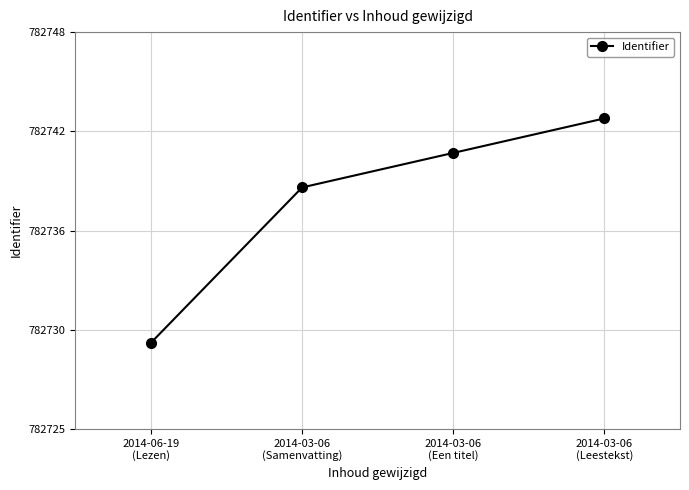

Reading left to right, extract all data points from this chart.

782730	782739	782741	782743